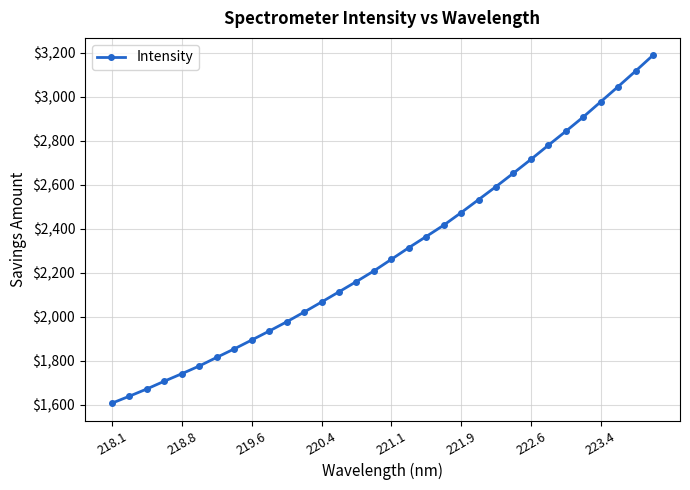

True or false: there are more than 0 points higher than both neighbors.

False